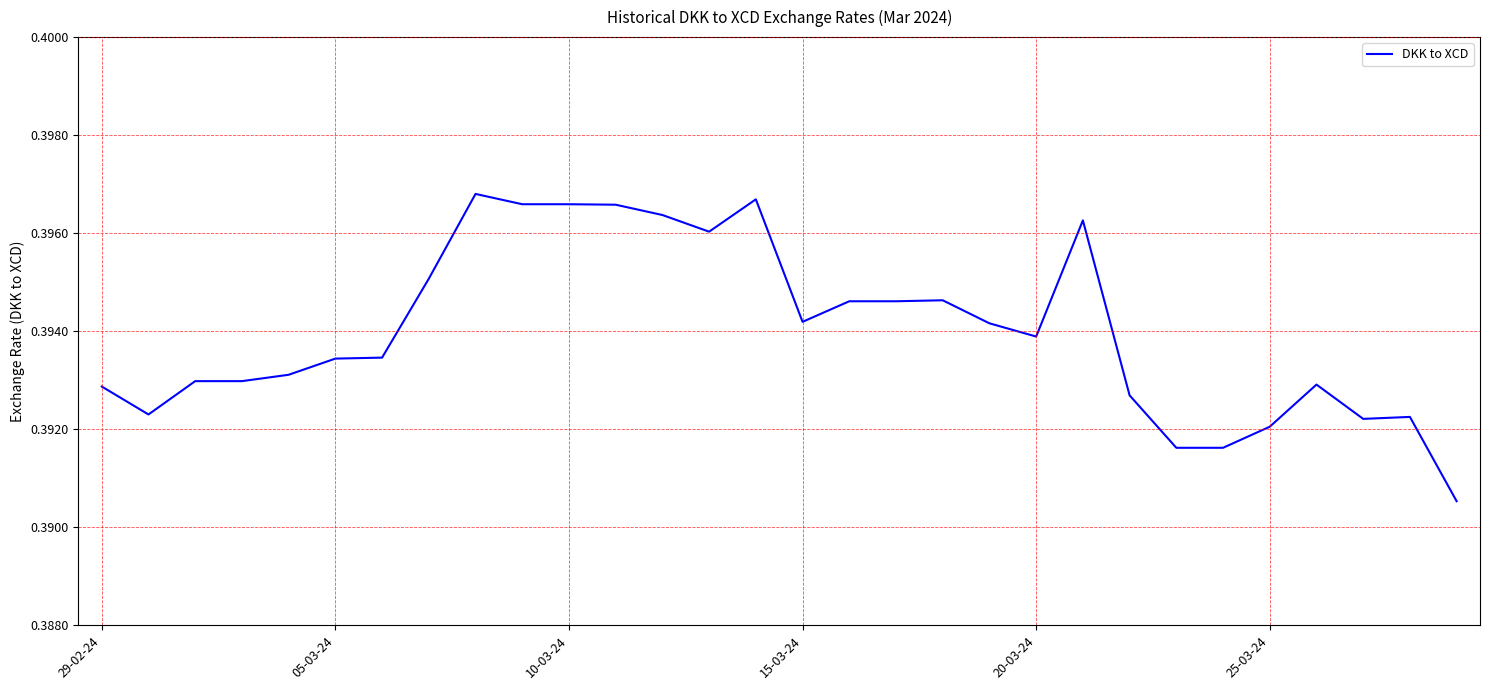

Is it true that the value at 25-03-24 is 0.5?

False